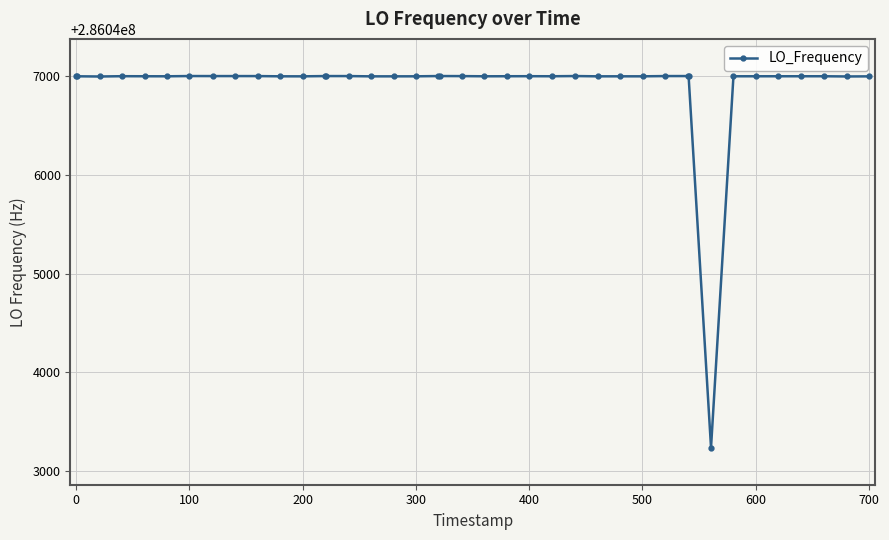

What is the average value?

286046907.0